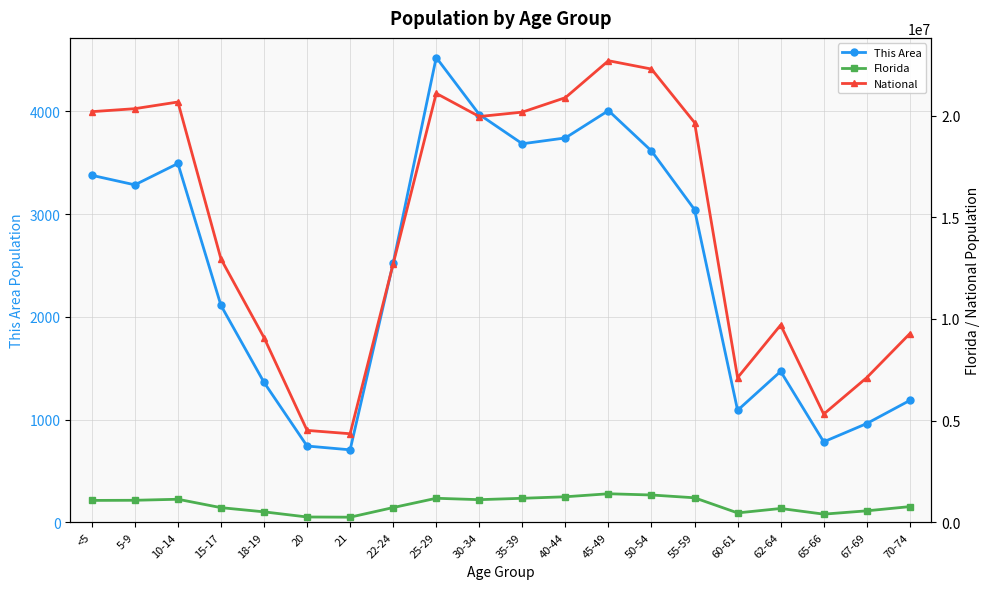

True or false: This Area and Florida cross at least once.

False